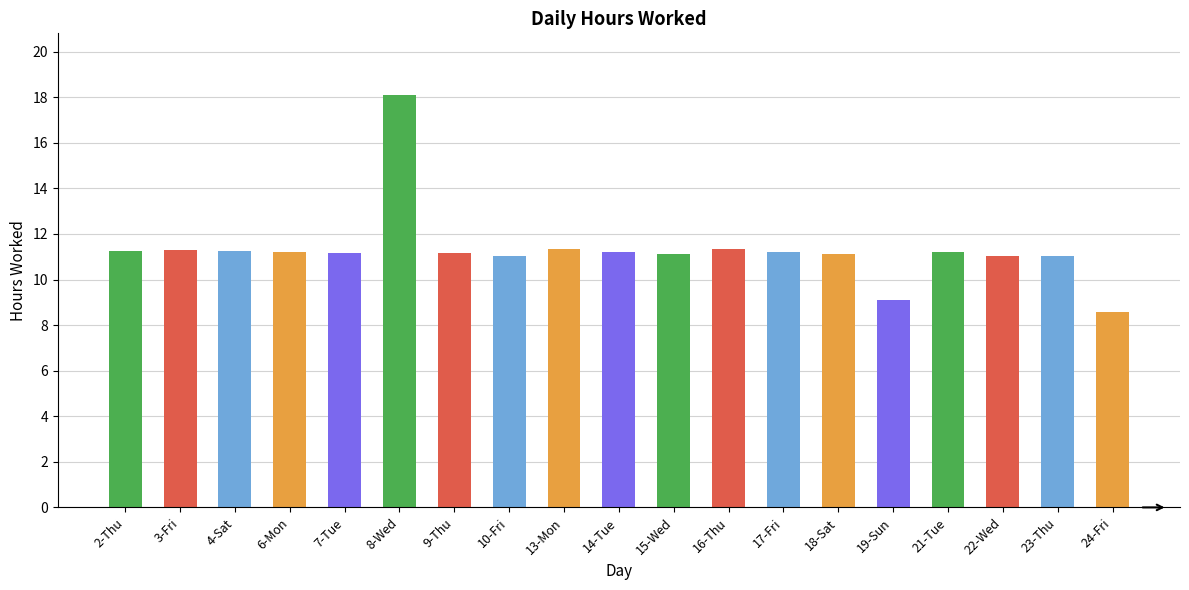

Which category has the highest value across all series?

8-Wed